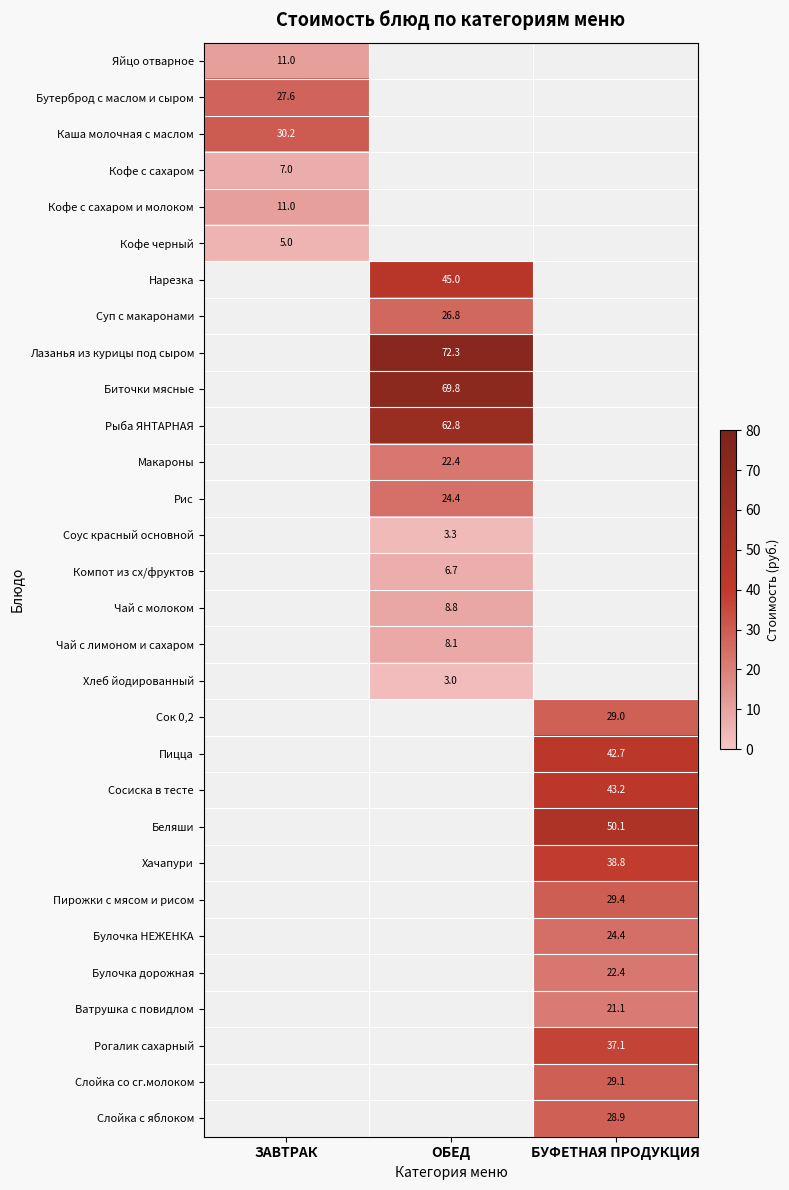

Which category has the highest value across all series?

ОБЕД